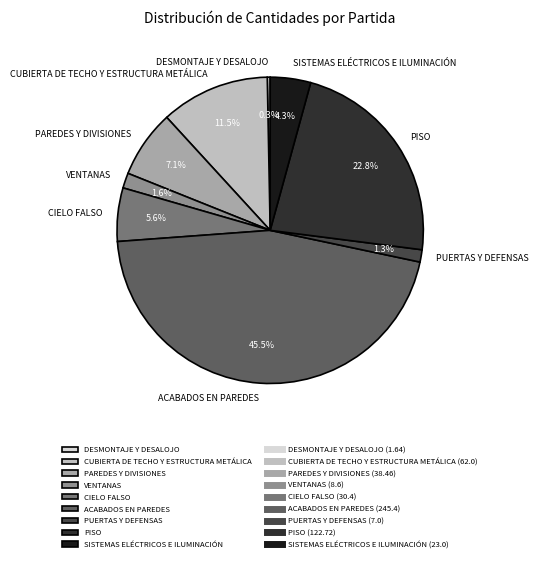

Does any single category account for the majority?

No